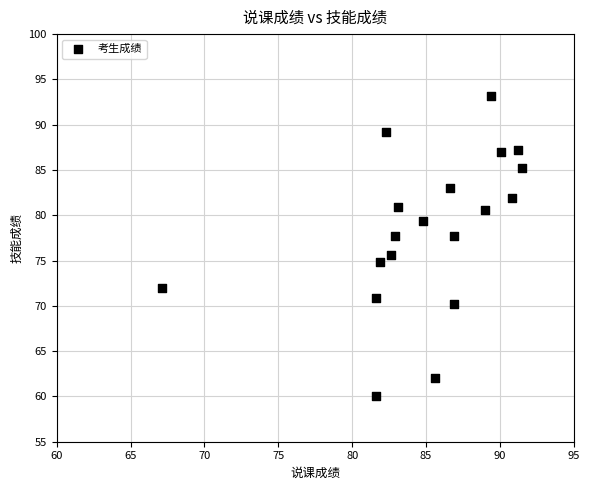

What is the range of Y values (max minus min)?

33.2